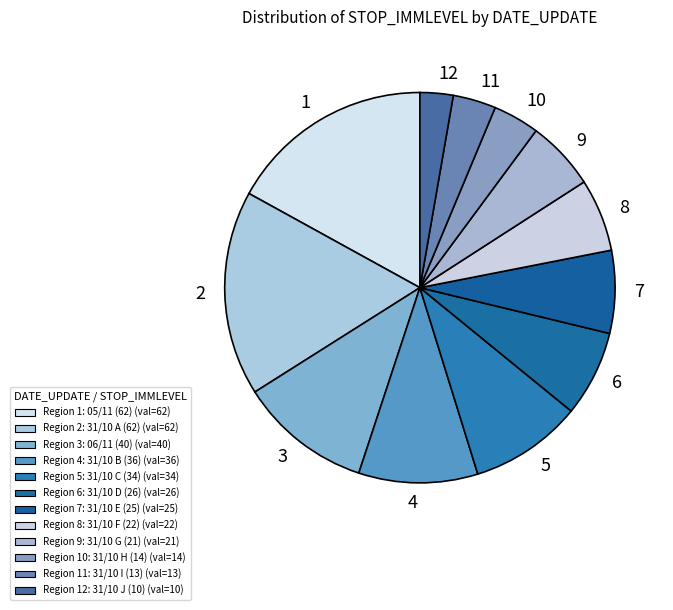

True or false: 12 accounts for 3% of the total.

True